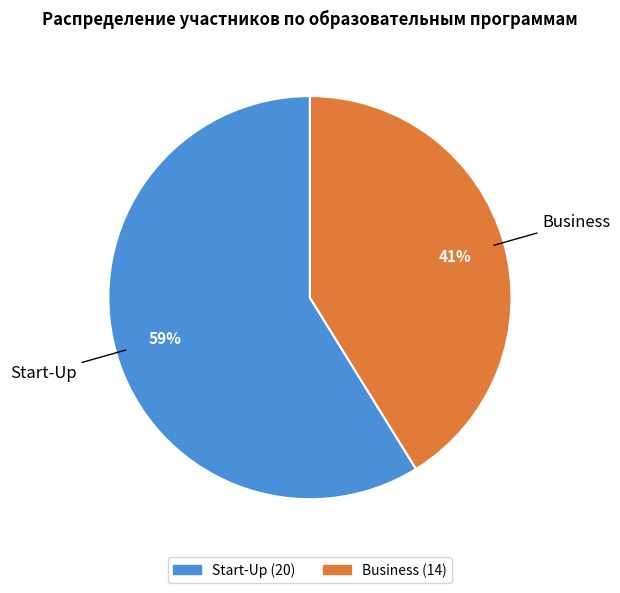

Approximately how many times larger is the value at Business compared to Start-Up?

0.7